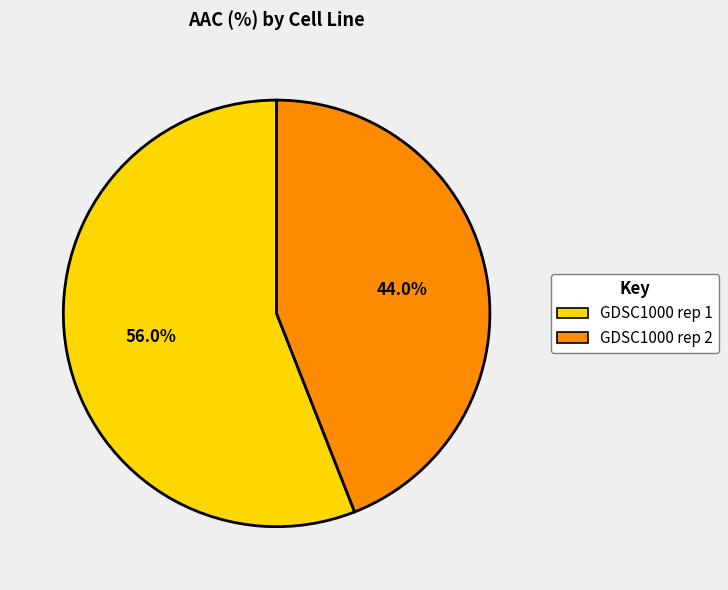

What is the total percentage of GDSC1000 rep 2 and GDSC1000 rep 1?

100.0%